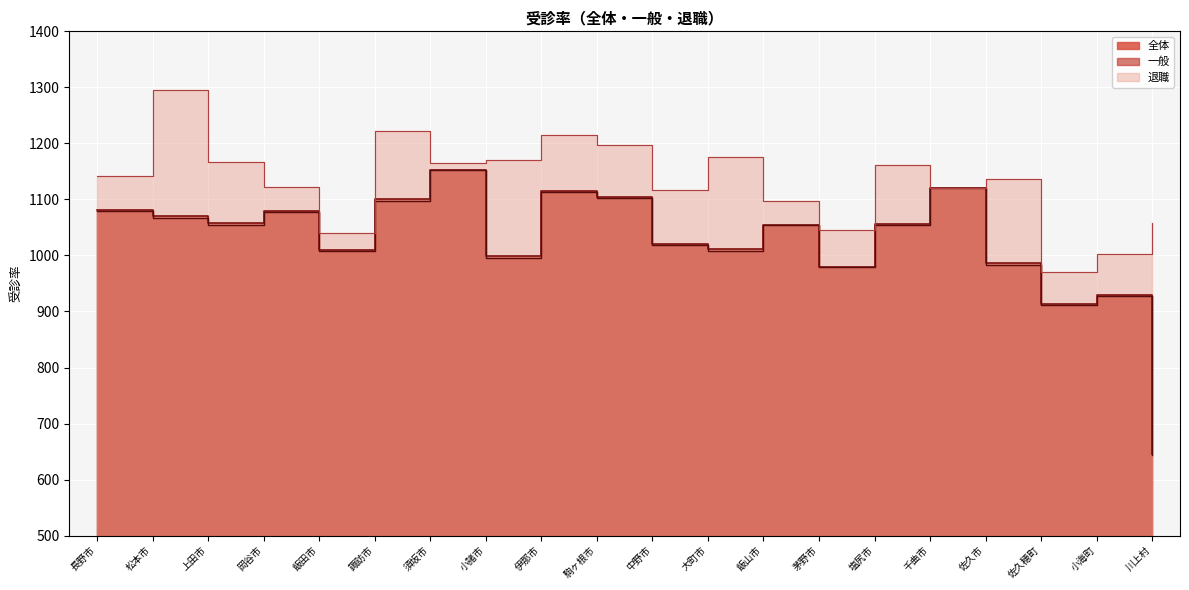

How many distinct data groups are displayed?

3